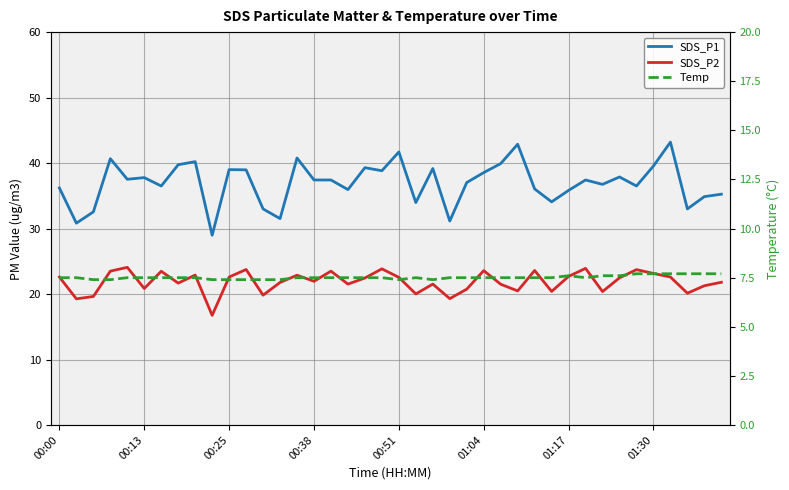

What is the label of the 29th point from the left?

28